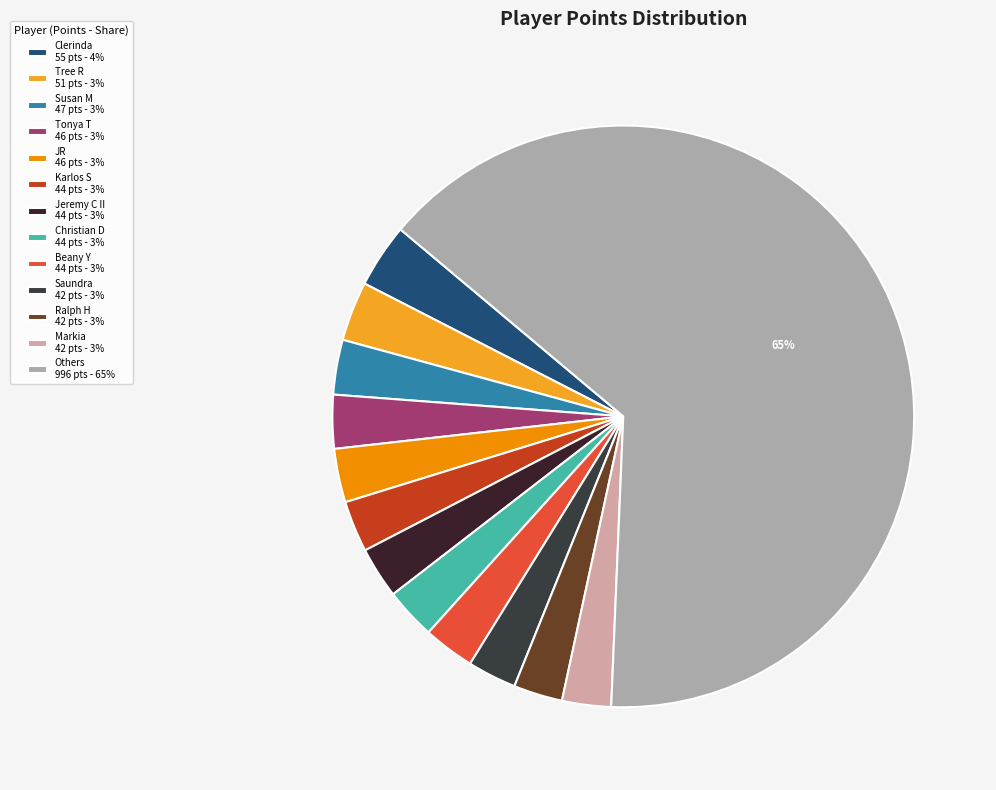

How many slices are in this pie chart?

13